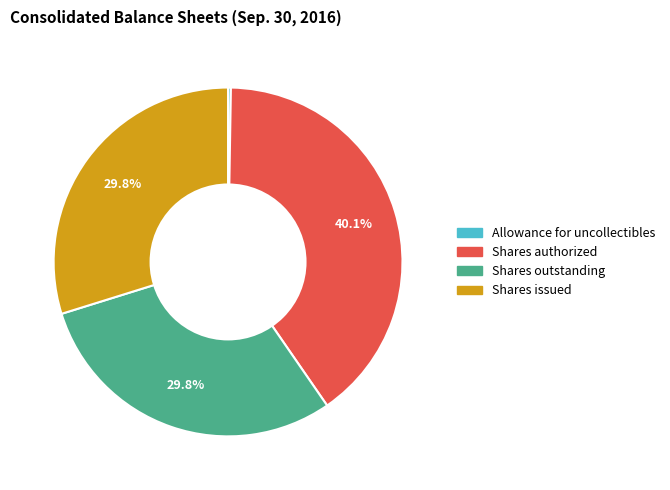

Approximately how many times larger is the value at Shares authorized compared to Shares issued?

1.3